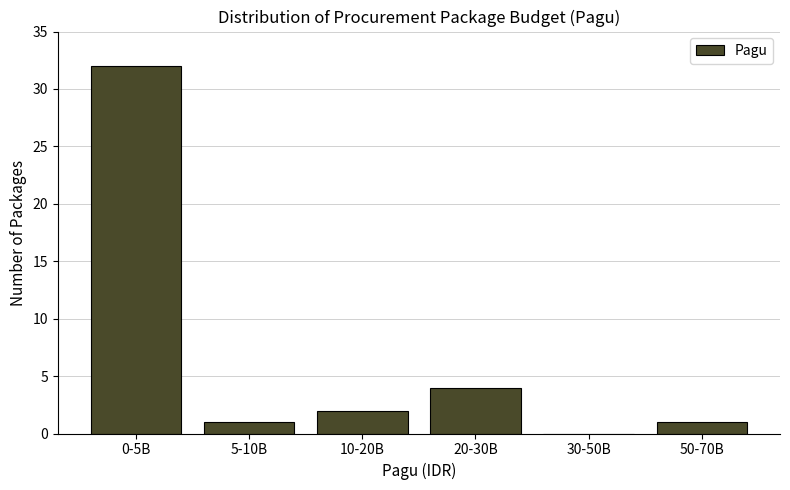

Reading right to left, list all the values displayed in this chart.

50-70B=1	30-50B=0	20-30B=4	10-20B=2	5-10B=1	0-5B=32